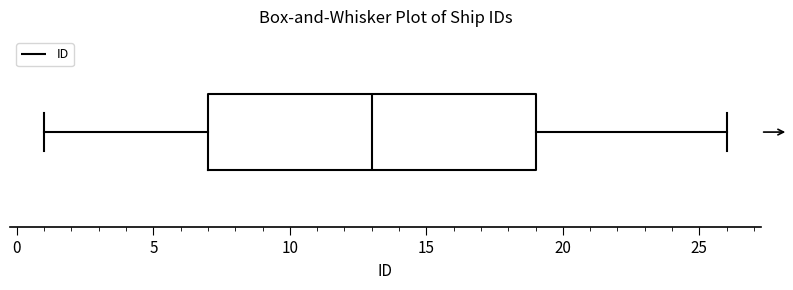

Transcribe this box plot: give where the median line is, the range the box spans, and where the two whiskers end, as read against the x-axis. The values are not printed on the chart, so give them approximately, as read against the axis.

median 13, box 7 to 19, whiskers 1 to 26